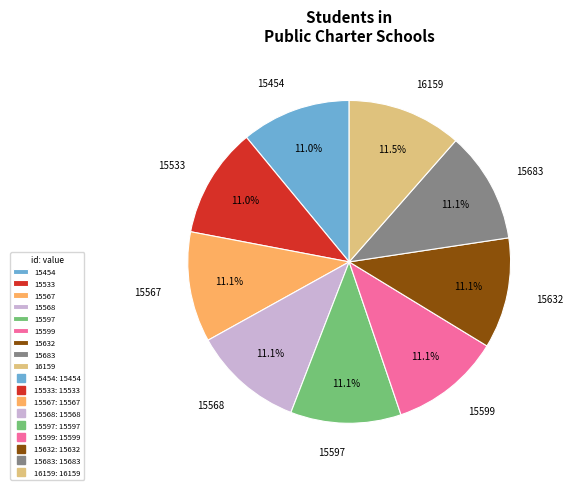

To the nearest percent, what is the combined percentage of 15568 and 15599?

22%